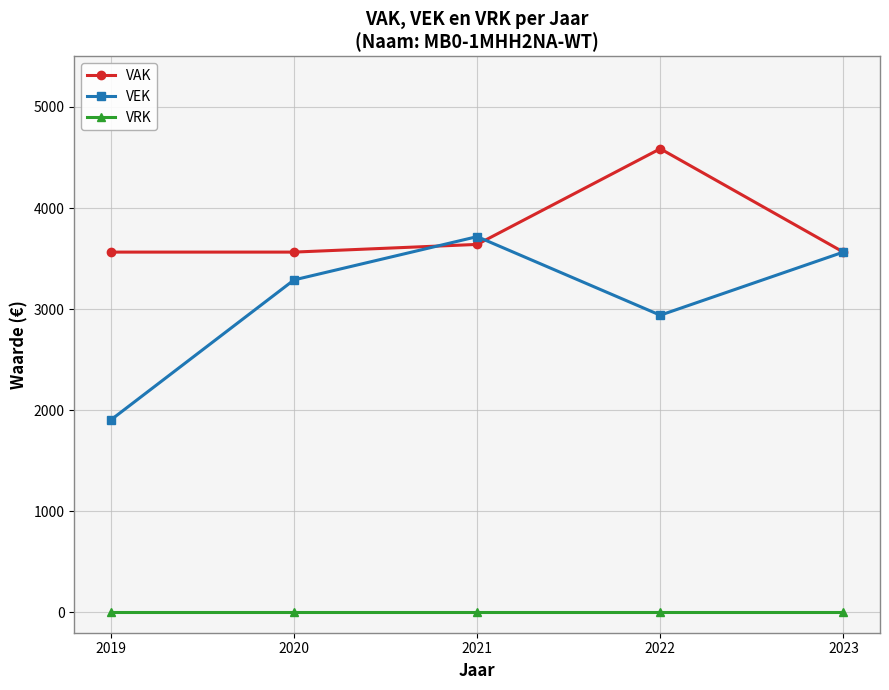

What is the greatest value displayed?

4586